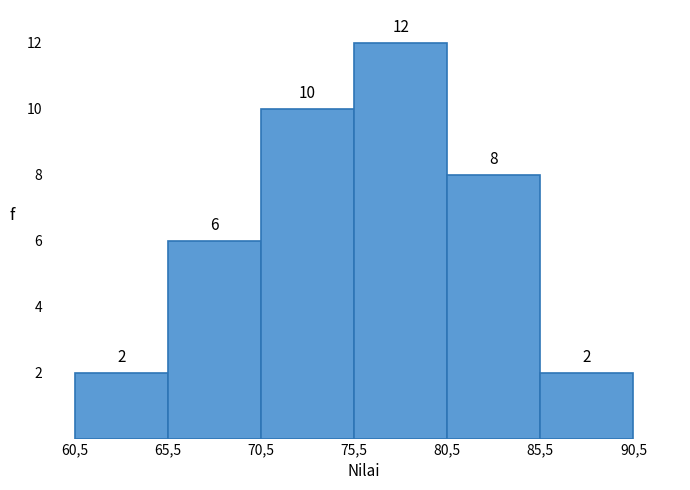

Reading left to right, transcribe all the data shown in this chart.

2	6	10	12	8	2